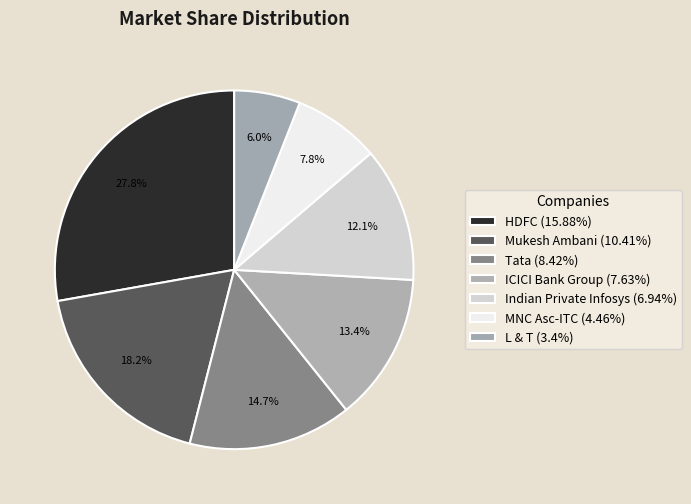

Which category has the biggest portion of the pie?

HDFC